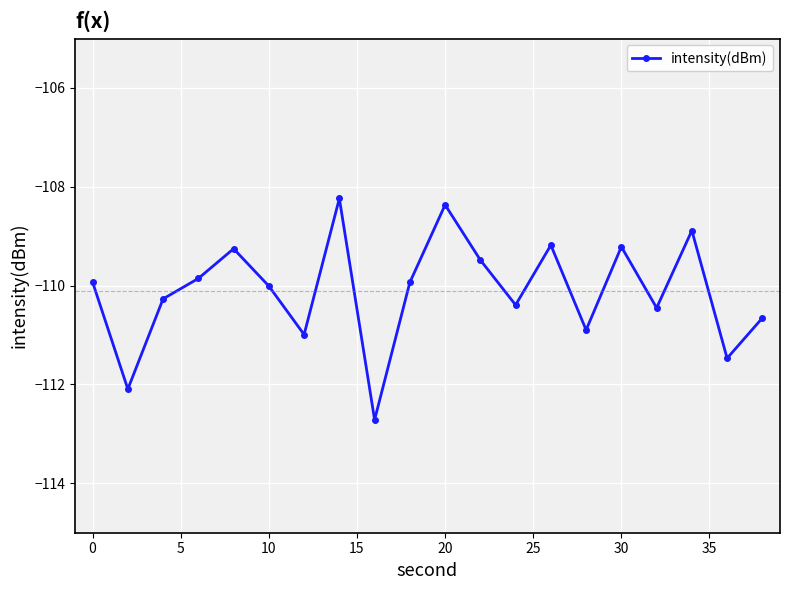

Is this an area chart (filled region under the line)?

No